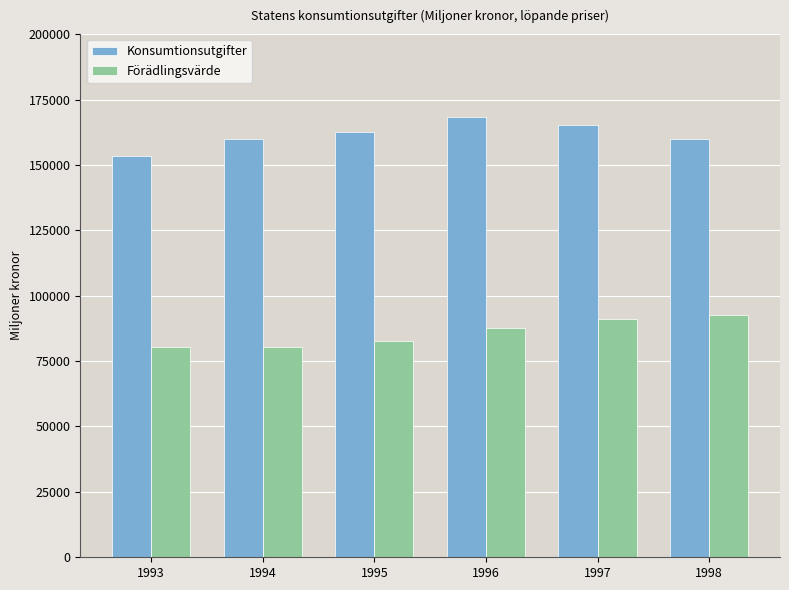

What is the sum of all Konsumtionsutgifter values?

969066